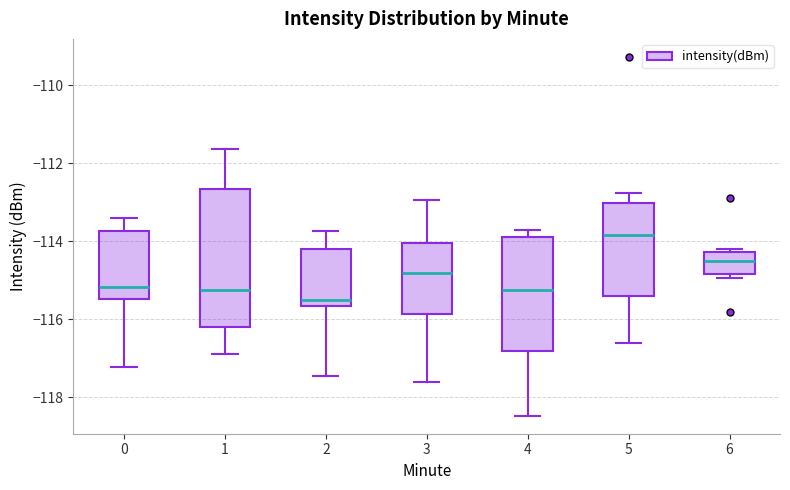

Comparing the boxes themselves (not the whiskers), which one is the tallest?

1